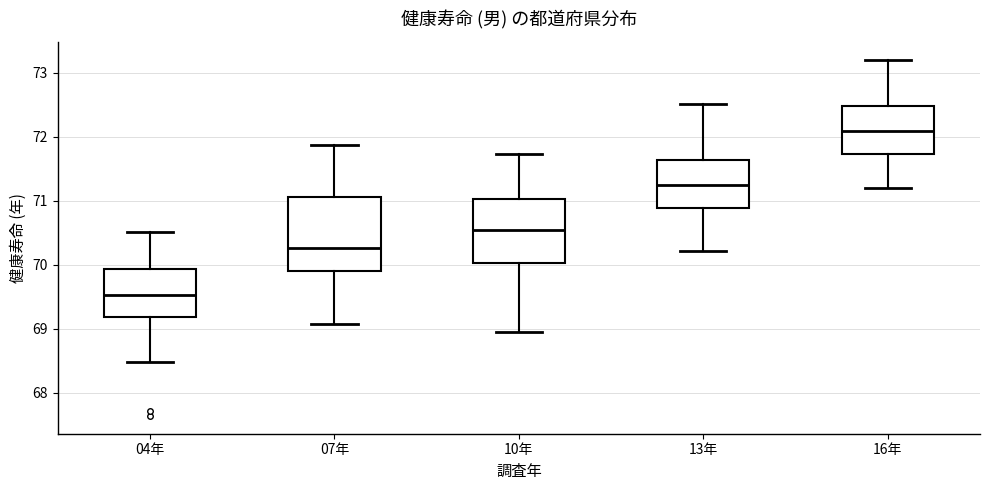

Which box has the lowest median line?

04年